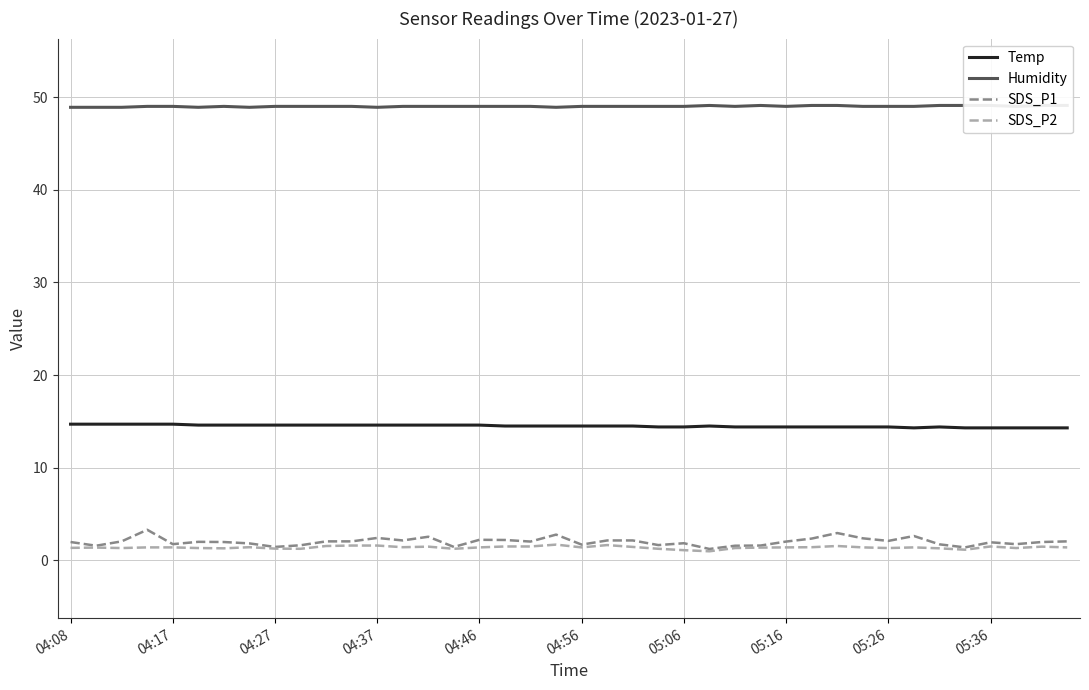

True or false: Humidity has more than 0 interior local peaks.

True